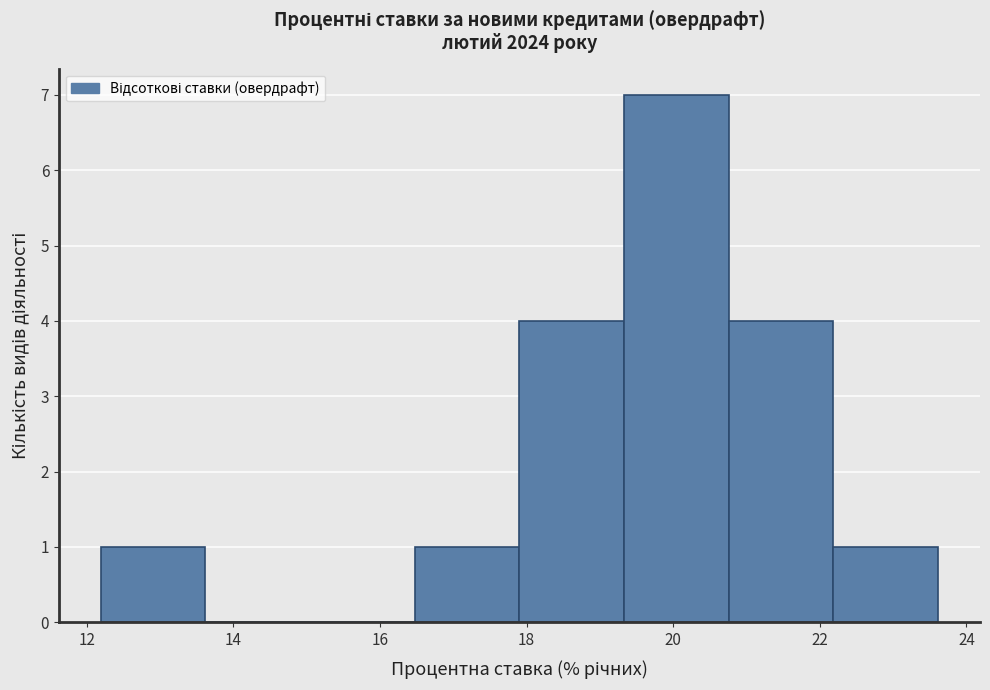

Reading left to right, list every bar in this chart as the range it spans on the x-axis followed by its height. Neither the bar edges nor the heights are printed on the chart, so give them approximately, as read against the axes.

12.2 to 13.6: 1
13.6 to 15.0: 0
15.0 to 16.4: 0
16.4 to 18.0: 1
18.0 to 19.4: 4
19.4 to 20.8: 7
20.8 to 22.2: 4
22.2 to 23.6: 1